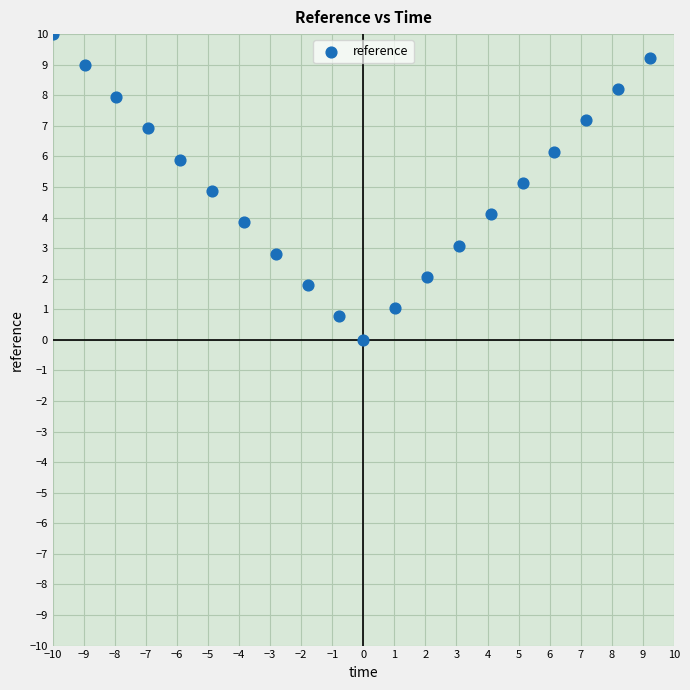

What is the range of X values (max minus min)?

19.2